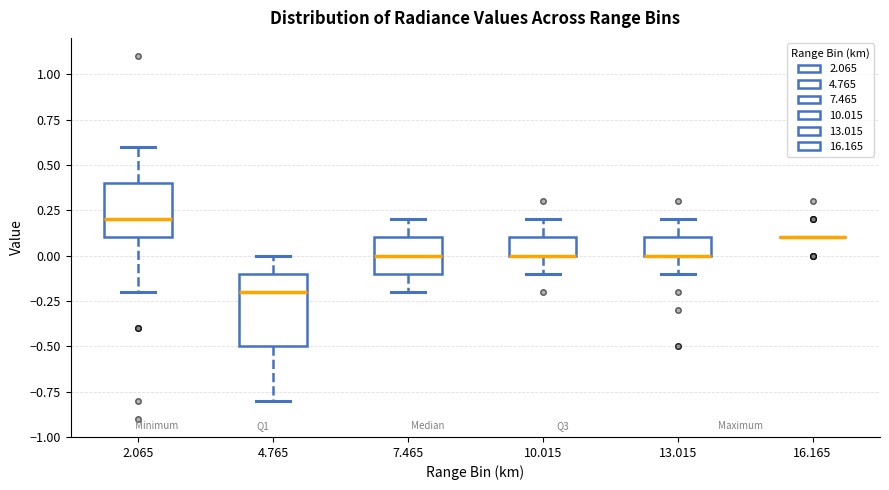

Reading left to right, read every box against the y-axis: the position of its median line, the range the box covers, and the ends of its whiskers. The values are not printed on the chart, so give them approximately, as read against the axis.

2.065: median 0.2, box 0.1 to 0.4, whiskers -0.2 to 0.6
4.765: median -0.2, box -0.5 to -0.1, whiskers -0.8 to 0.0
7.465: median 0.0, box -0.1 to 0.1, whiskers -0.2 to 0.2
10.015: median 0.0 (drawn on the box's lower edge), box 0.0 to 0.1, whiskers -0.1 to 0.2
13.015: median 0.0 (drawn on the box's lower edge), box 0.0 to 0.1, whiskers -0.1 to 0.2
16.165: box collapsed to a line at 0.1, whiskers 0.1 to 0.1